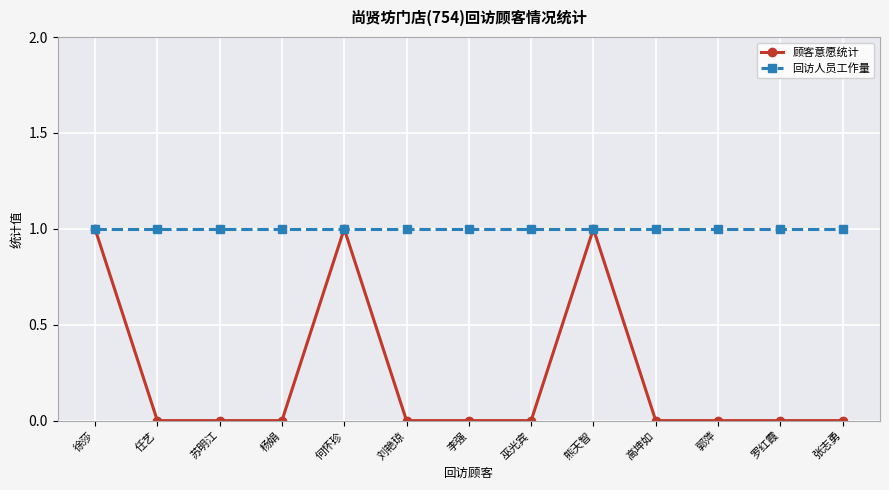

What are all the series names shown in the legend?

顾客意愿统计, 回访人员工作量